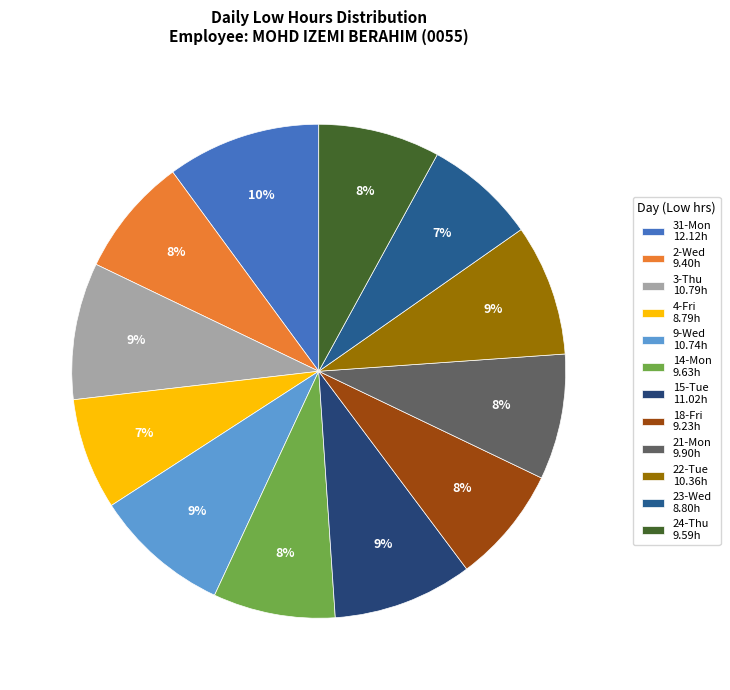

To the nearest percent, what portion does 3-Thu represent?

9%